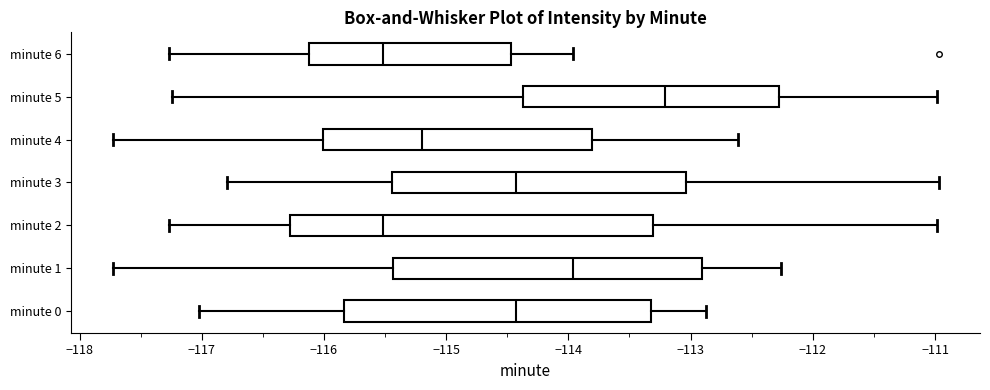

Where does the median line of the box for minute 0 sit on the x-axis? The values are not printed on the chart, so give them approximately, as read against the axis.

-114.4